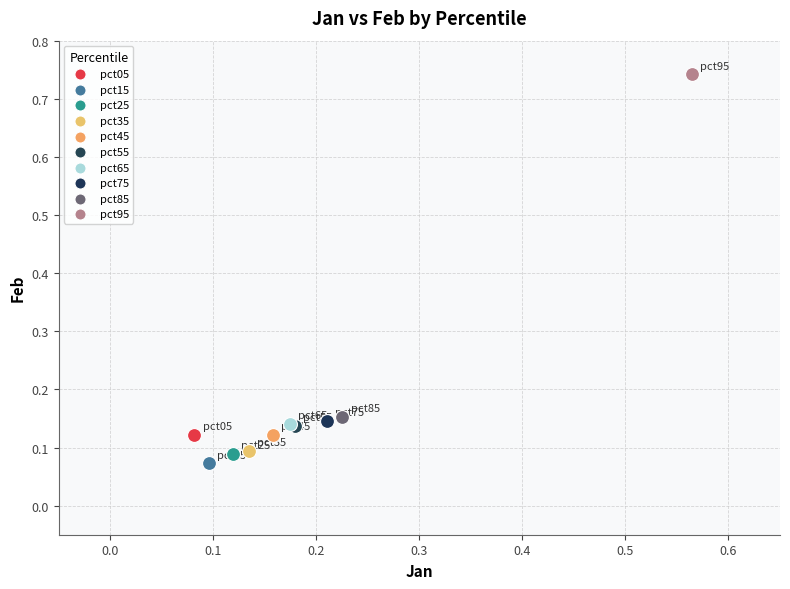

Which series reaches the maximum Y coordinate?

pct95